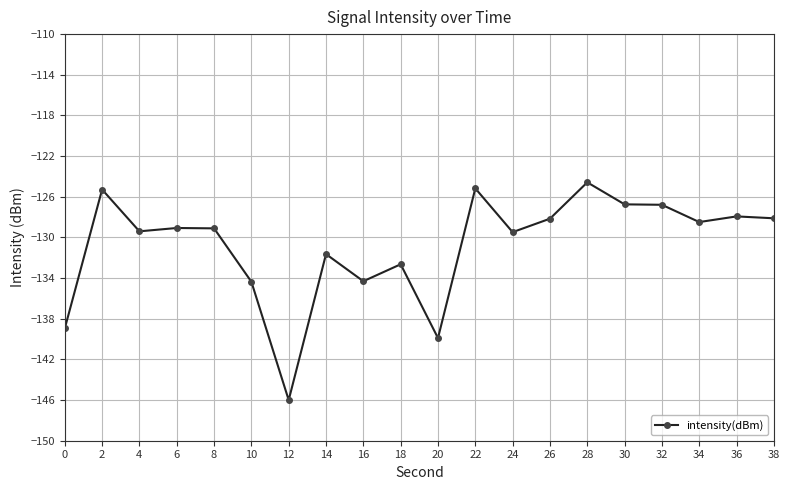

What is the minimum value shown in the chart?

-146.0